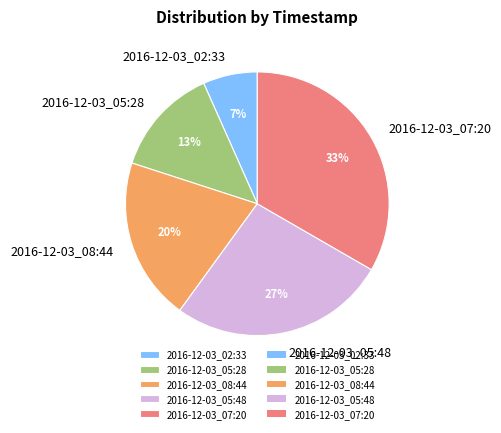

To the nearest percent, what is the difference between the 2016-12-03_05:28 and 2016-12-03_08:44 slice percentages?

7%